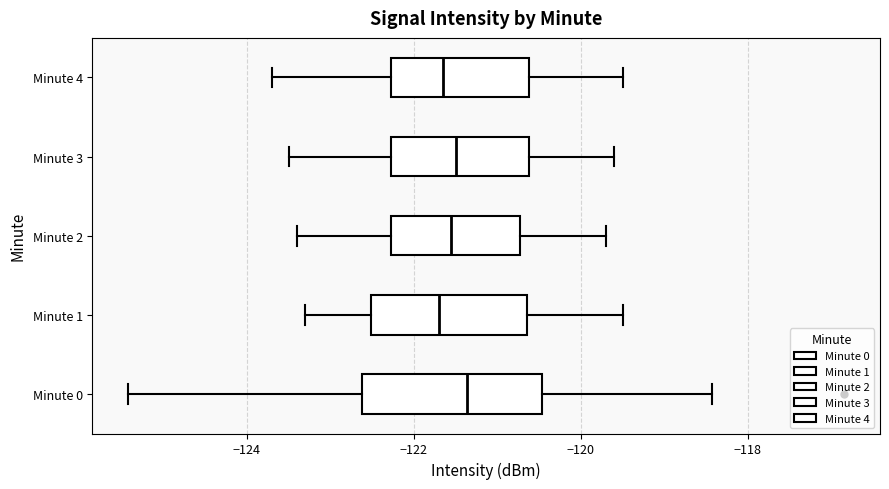

Reading bottom to top, transcribe this box plot: for each box, give where its median line is, the range the box spans, and where its two whiskers end, as read against the x-axis. The values are not printed on the chart, so give them approximately, as read against the axis.

Minute 0: median -121.4, box -122.6 to -120.4, whiskers -125.4 to -118.4
Minute 1: median -121.6, box -122.6 to -120.6, whiskers -123.2 to -119.4
Minute 2: median -121.6, box -122.2 to -120.8, whiskers -123.4 to -119.6
Minute 3: median -121.4, box -122.2 to -120.6, whiskers -123.4 to -119.6
Minute 4: median -121.6, box -122.2 to -120.6, whiskers -123.6 to -119.4